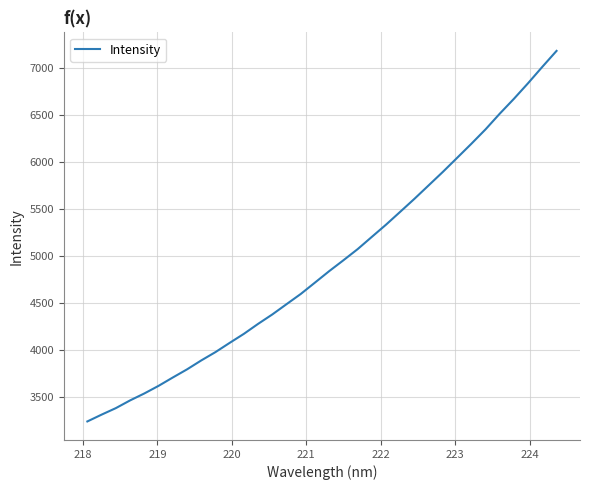

What is the maximum value shown in the chart?

7186.0